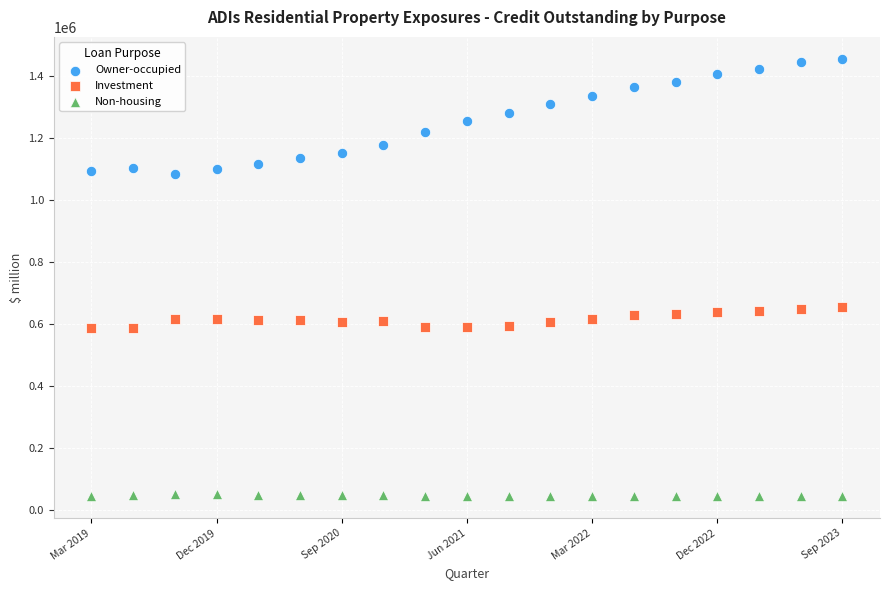

What are all the series names shown in the legend?

Owner-occupied, Investment, Non-housing